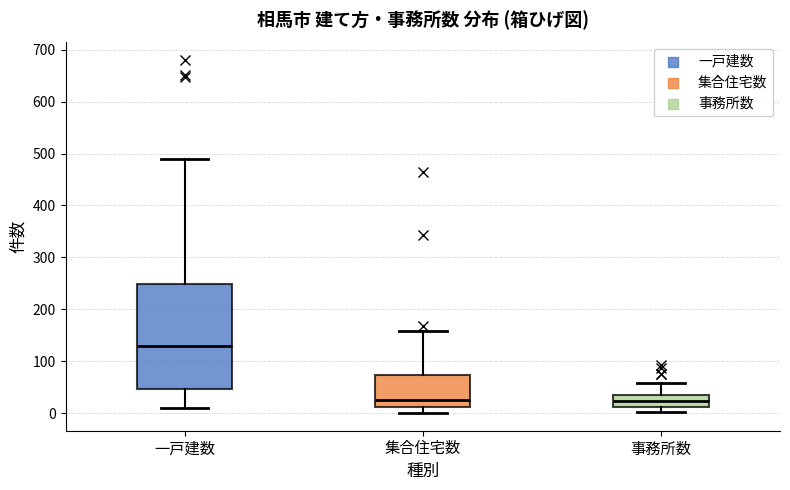

Which box is the tallest, from its lower edge to its upper edge?

一戸建数